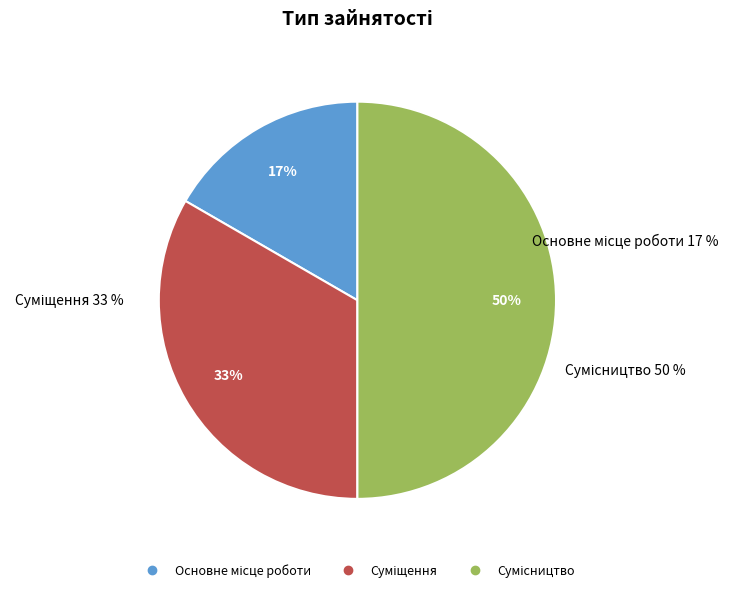

Count the number of slices in the pie.

3